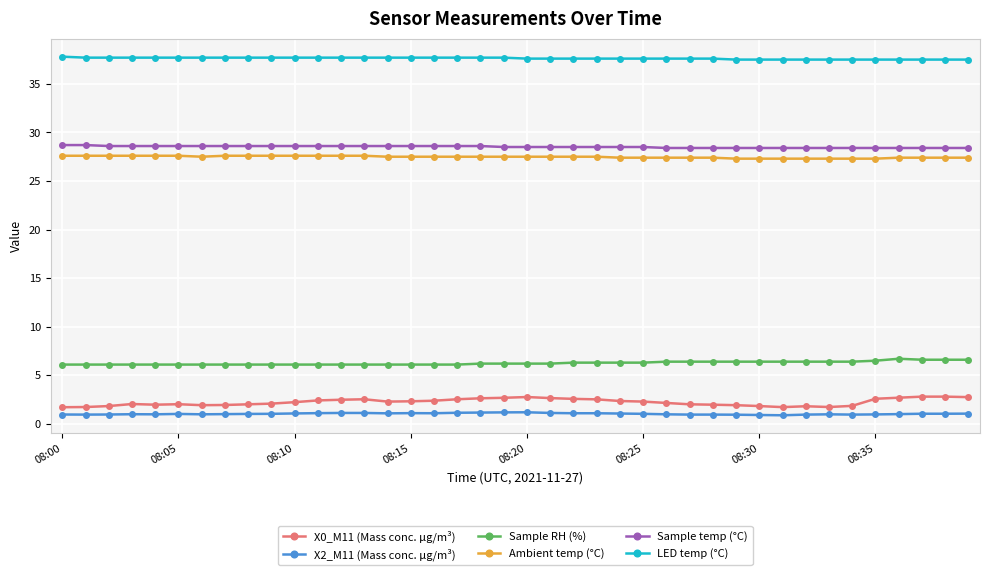

What is the difference between the maximum and second lowest values in the Sample temp (°C) series?

0.3